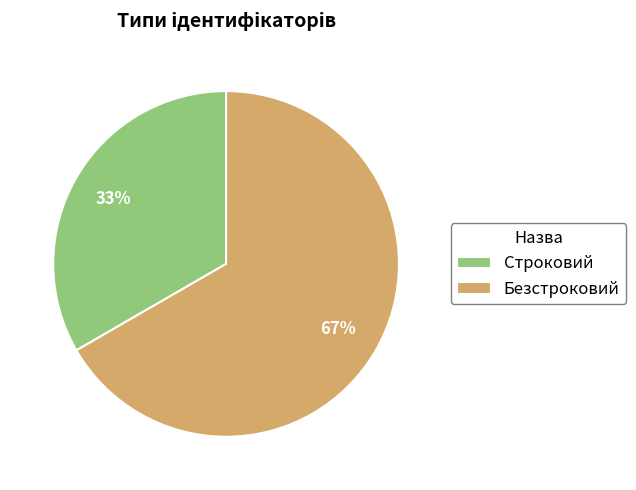

Which slice is the smallest?

Строковий